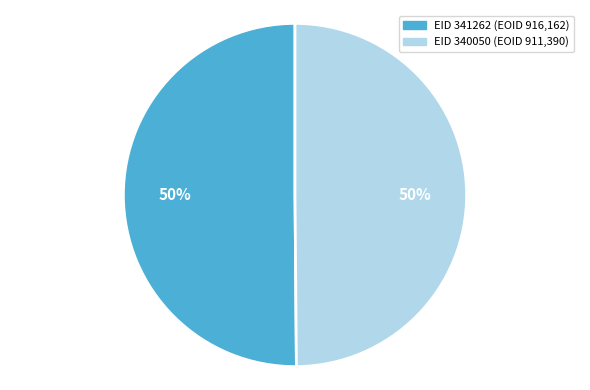

To the nearest percent, what is the average slice percentage?

50%